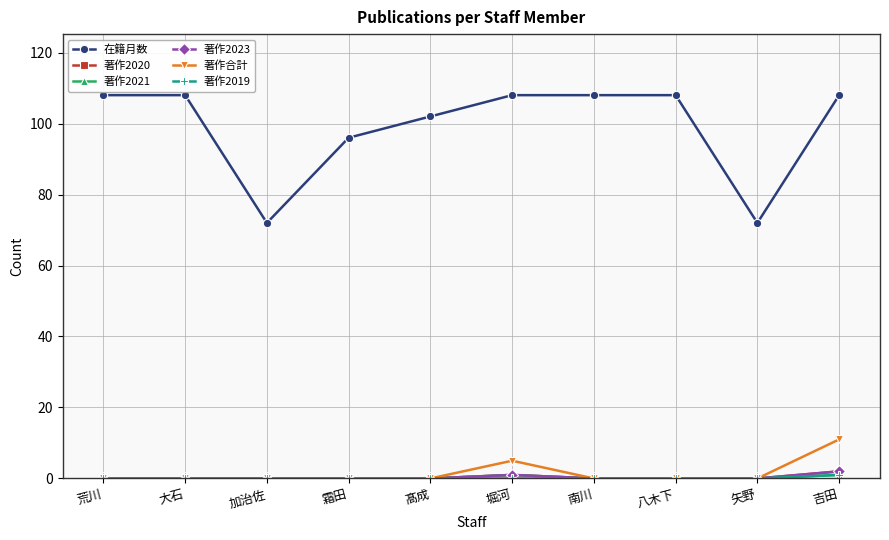

How many lines are shown in the chart?

6